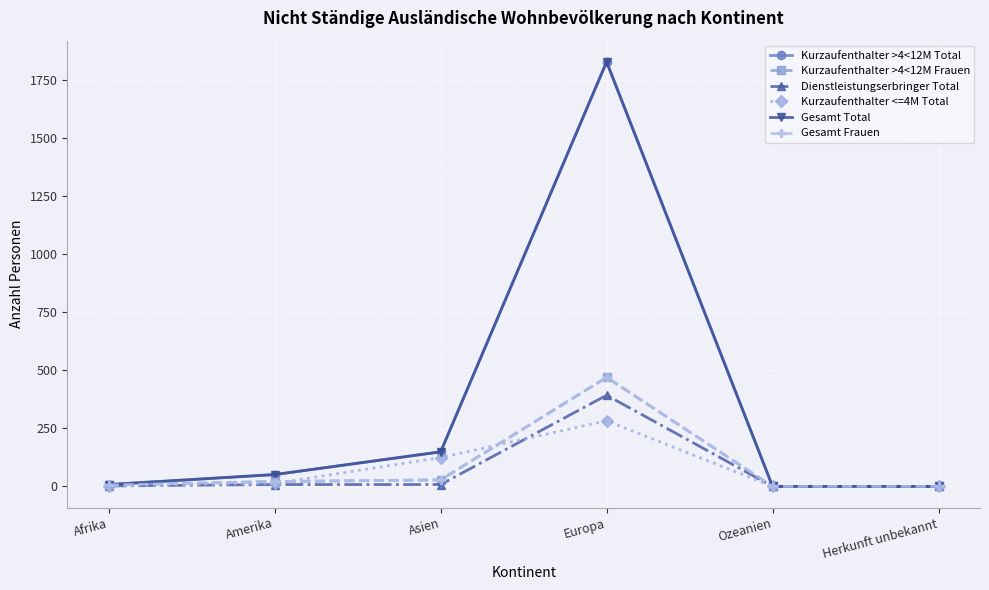

Does the chart have visible grid lines?

Yes